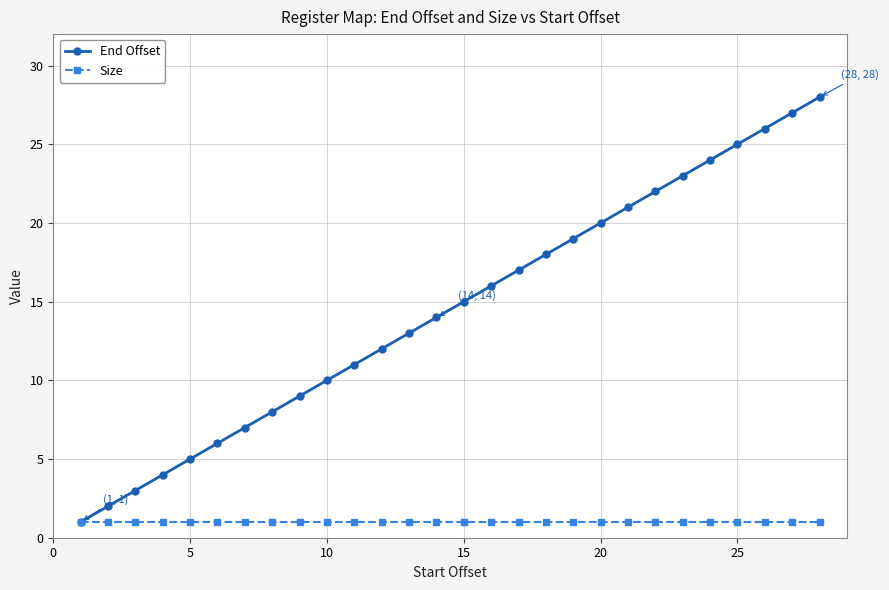

Which series has the largest total across all categories?

End Offset